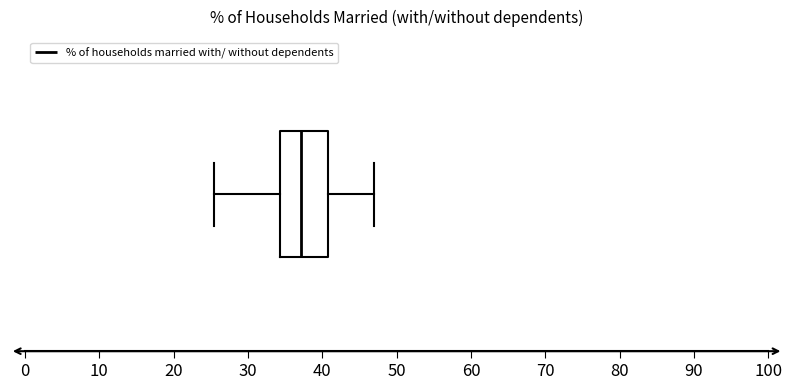

Where does the left whisker of the box end on the x-axis? The values are not printed on the chart, so give them approximately, as read against the axis.

25